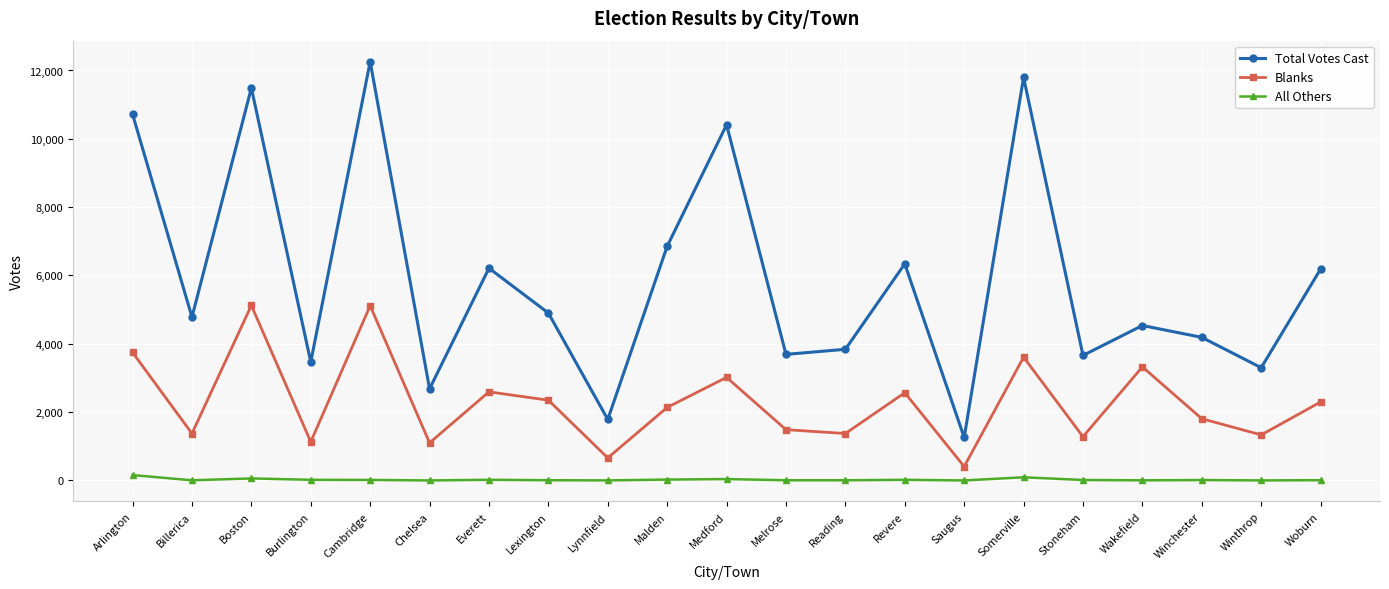

True or false: Total Votes Cast and Blanks cross at least once.

False